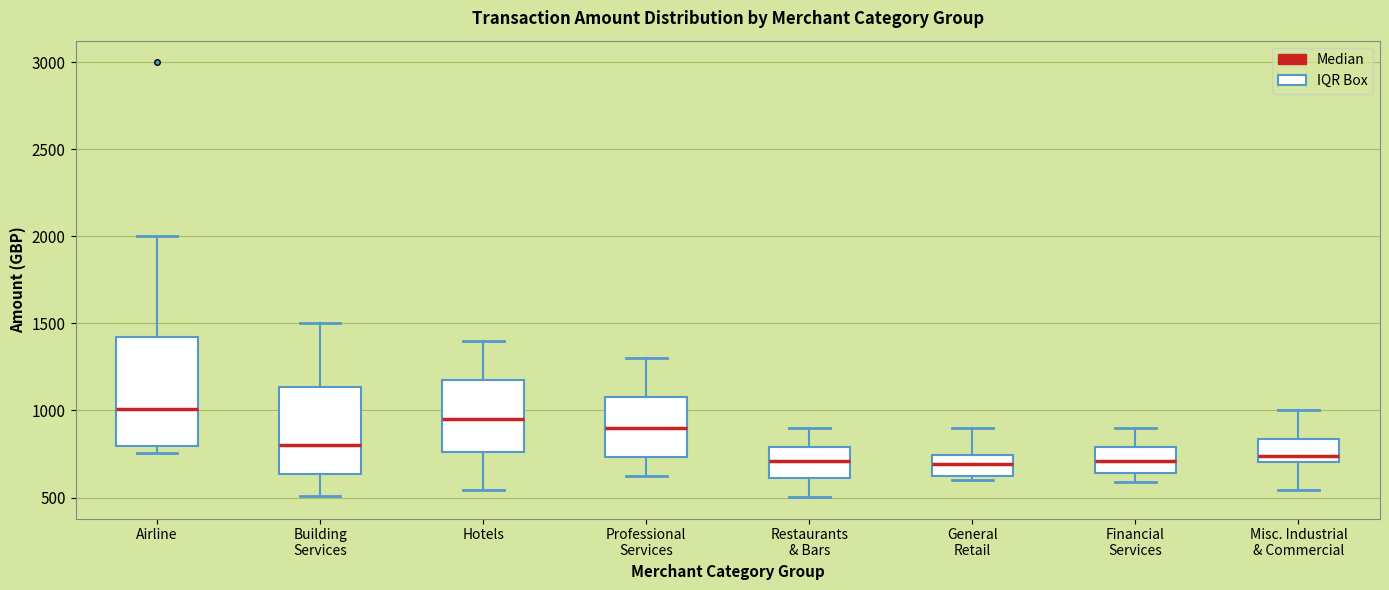

Which box is the tallest, from its lower edge to its upper edge?

Airline